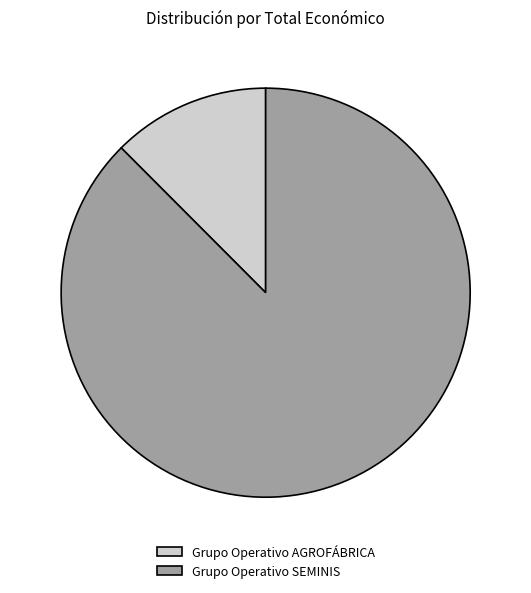

How many segments does this pie chart have?

2